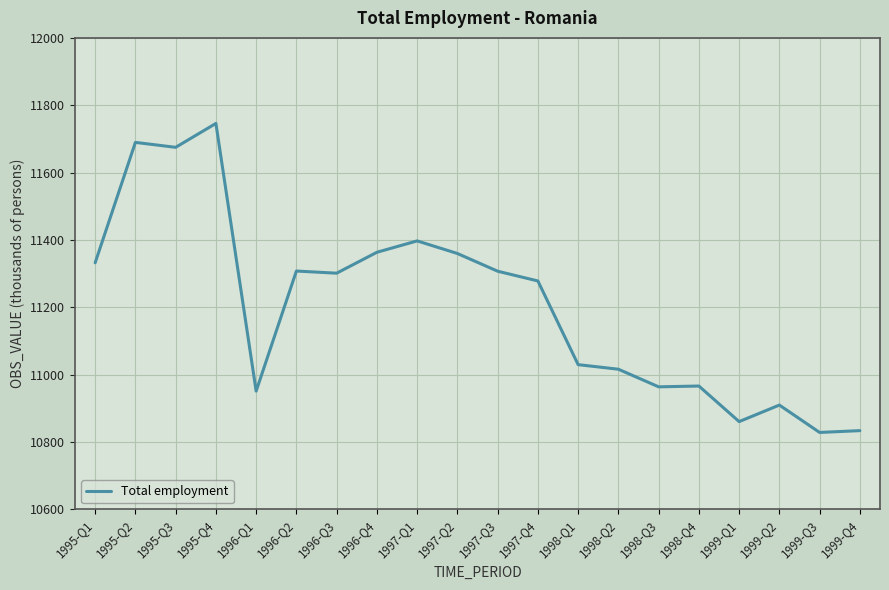

What is the difference between the maximum and minimum values?

917.8